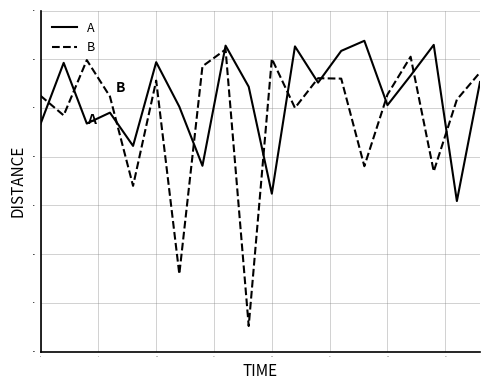

List the series in order of their overall mean, lowest first.

B, A